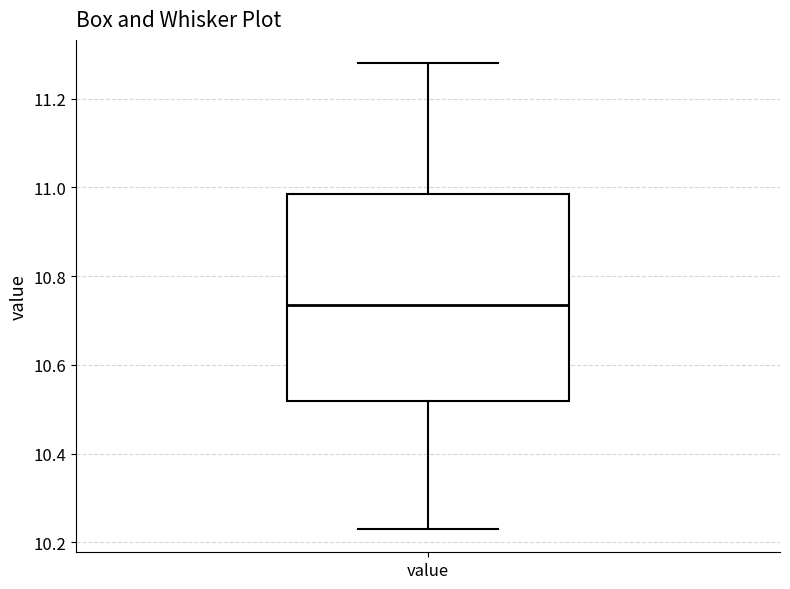

Read this box plot against the y-axis: the position of the median line, the range covered by the box, and the ends of both whiskers. The values are not printed on the chart, so give them approximately, as read against the axis.

median 10.74, box 10.52 to 10.98, whiskers 10.24 to 11.28